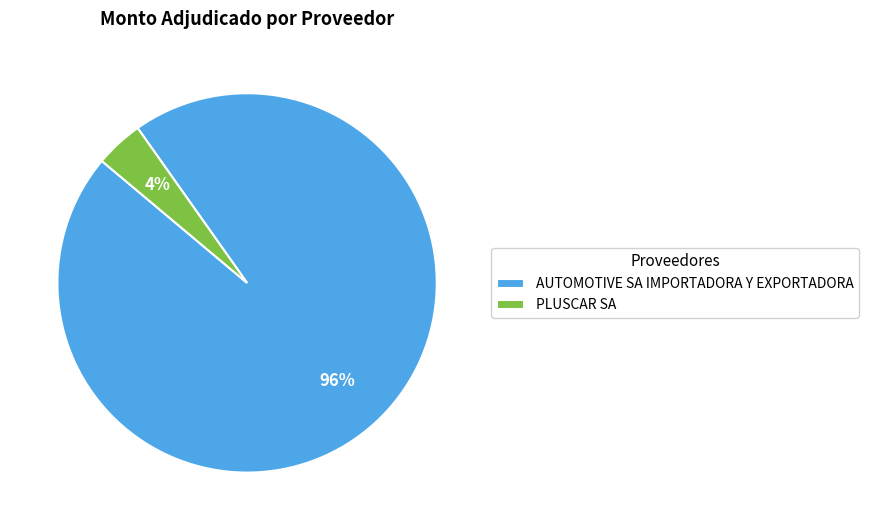

How many segments does this pie chart have?

2